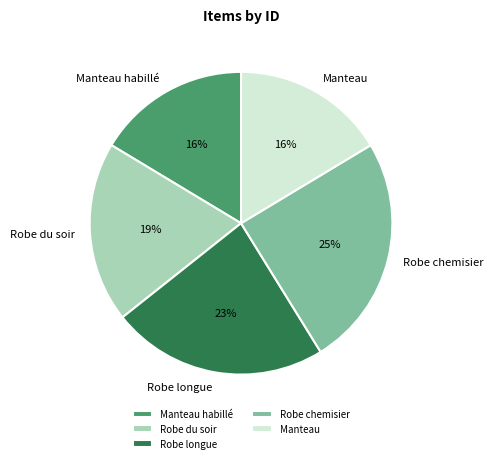

The Robe du soir slice represents 14% of the pie. True or false?

False